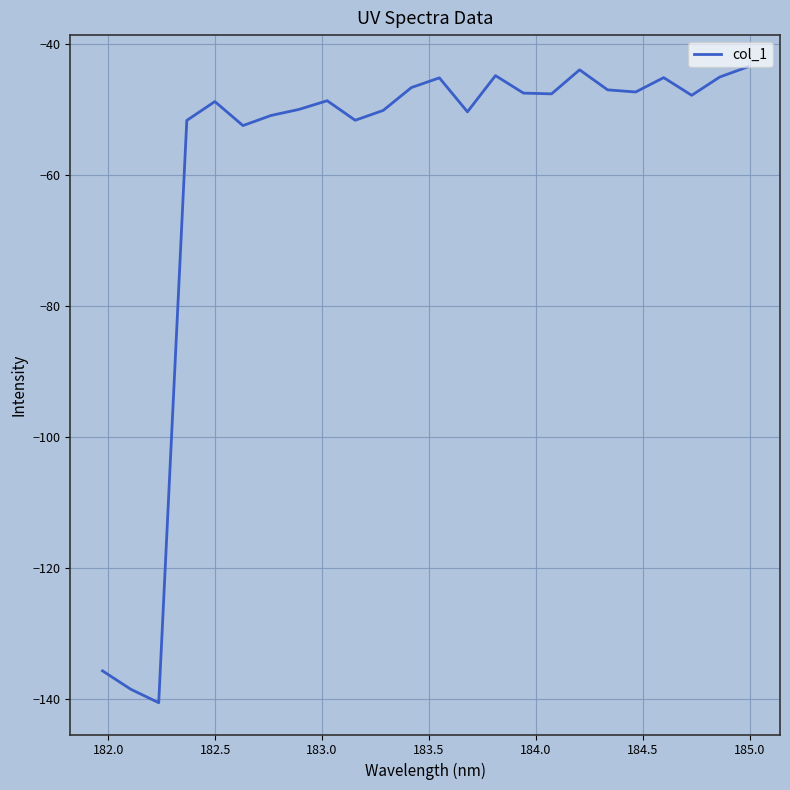

What is the difference between the maximum and minimum values?

97.2